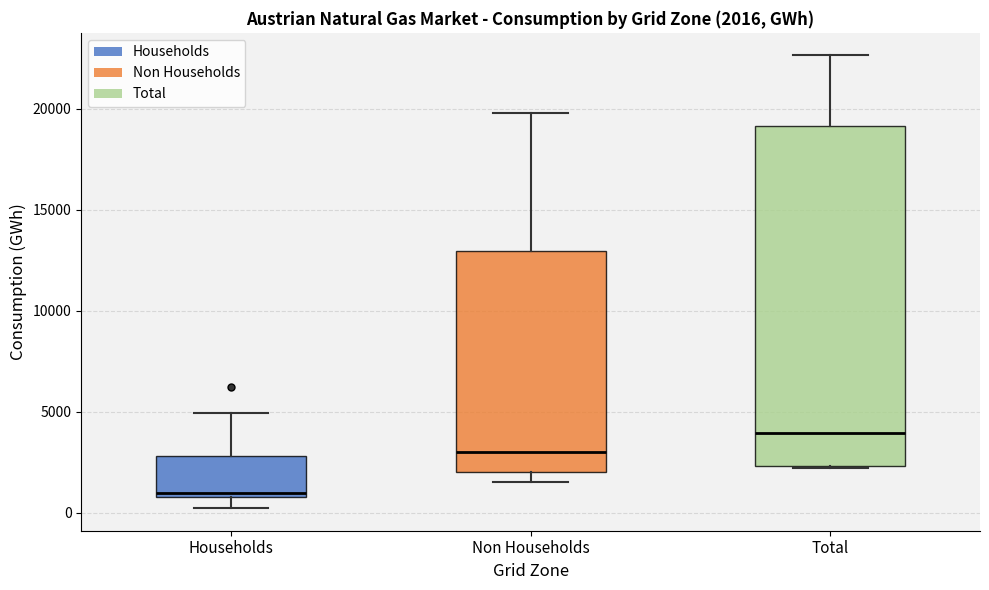

Which box has the lowest median line?

Households